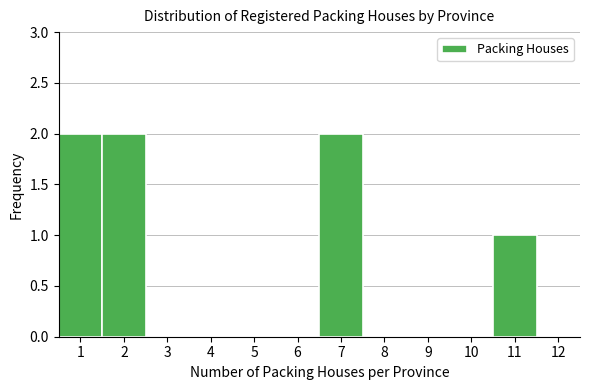

Reading left to right, list every bar in this chart as the range it spans on the x-axis followed by its height. The values are not printed on the chart, so give them approximately, as read against the axis.

0.5 to 1.5: 2
1.5 to 2.5: 2
2.5 to 3.5: 0
3.5 to 4.5: 0
4.5 to 5.5: 0
5.5 to 6.5: 0
6.5 to 7.5: 2
7.5 to 8.5: 0
8.5 to 9.5: 0
9.5 to 10.5: 0
10.5 to 11.5: 1
11.5 to 12.5: 0